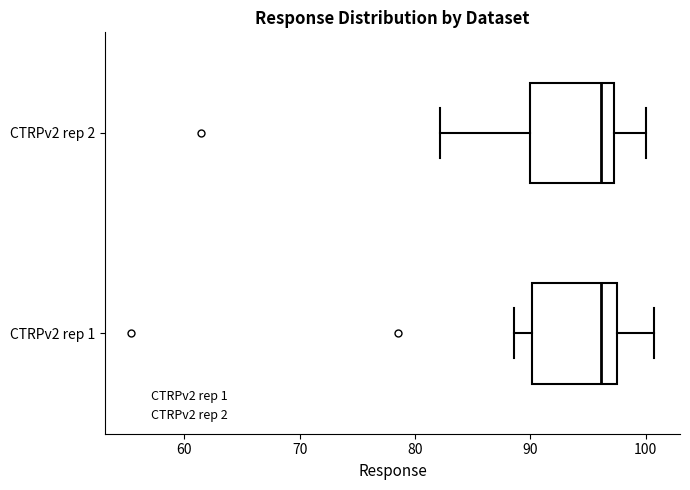

Reading bottom to top, read every box against the x-axis: the position of its median line, the range the box covers, and the ends of its whiskers. The values are not printed on the chart, so give them approximately, as read against the axis.

CTRPv2 rep 1: median 96, box 90 to 98, whiskers 89 to 101
CTRPv2 rep 2: median 96, box 90 to 97, whiskers 82 to 100